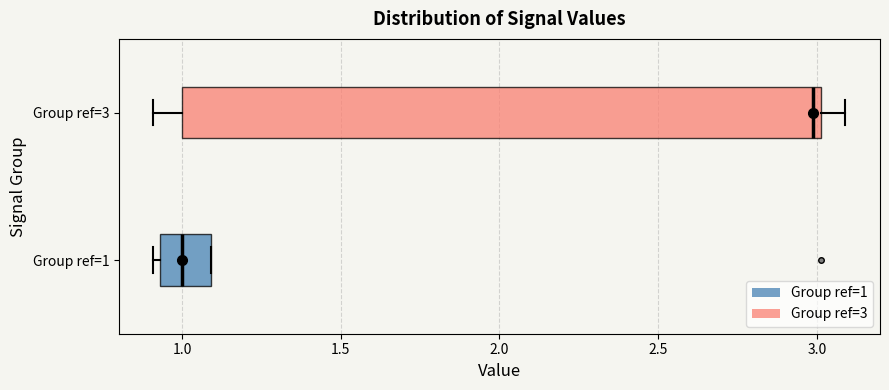

Which box has the furthest to the right median line?

Group ref=3